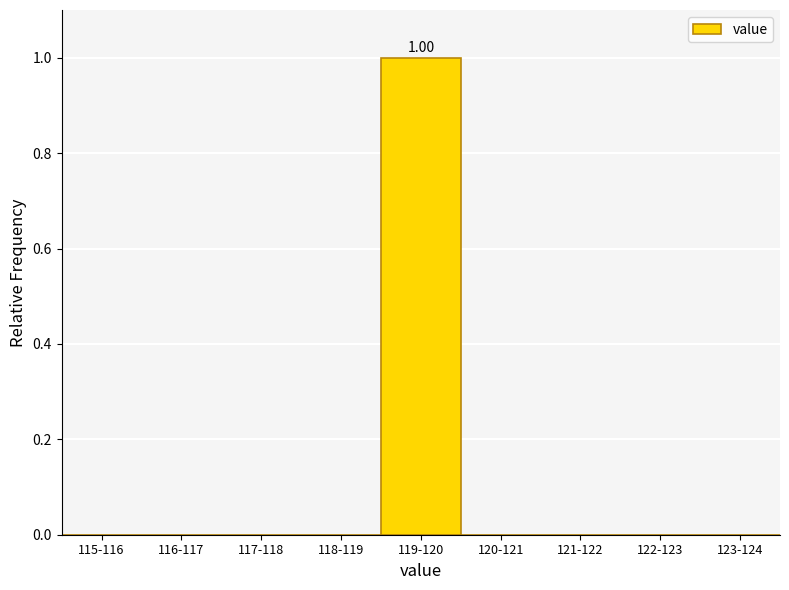

What is the change in value from 117-118 to 119-120?

+1